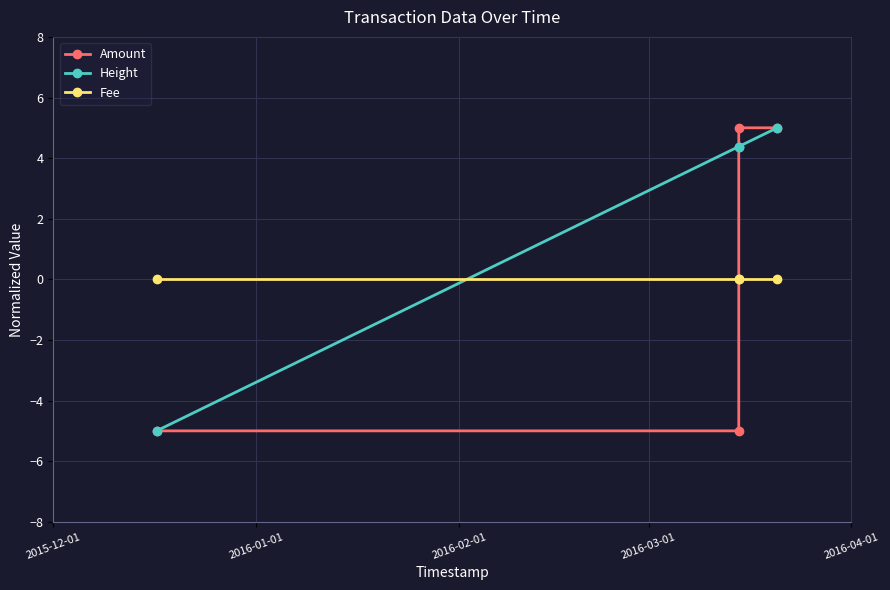

How many positive values does the Amount series have?

2